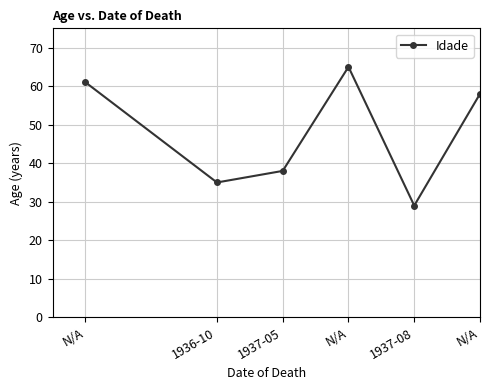

Reading left to right, what are all the values shown in this chart?

61	35	38	65	29	58